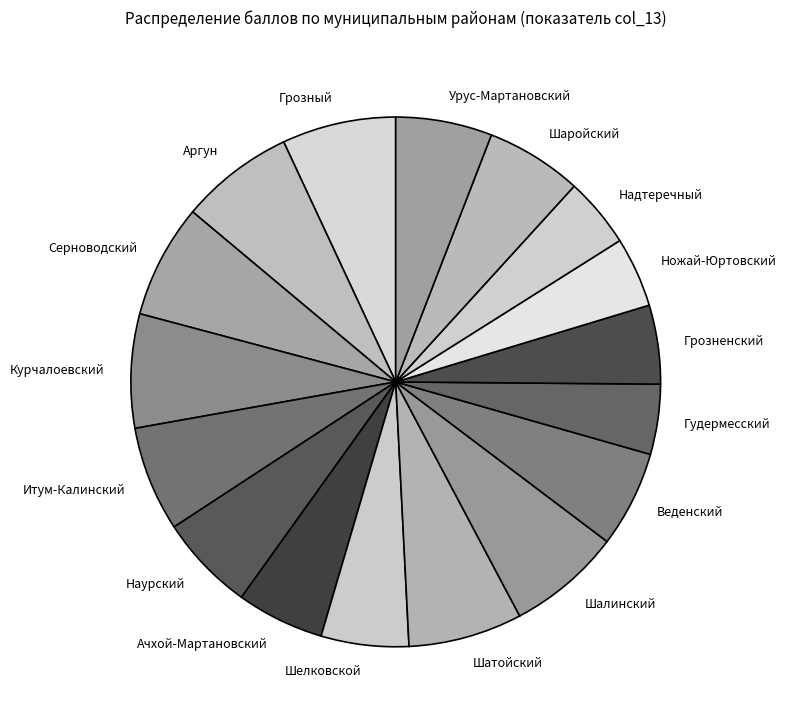

True or false: Грозный accounts for 18% of the total.

False